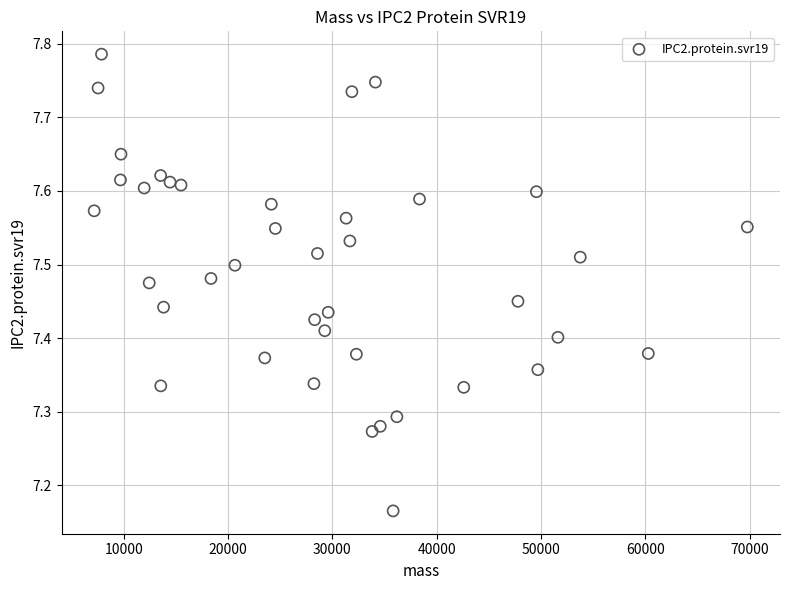

What is the range of X values (max minus min)?

62587.9